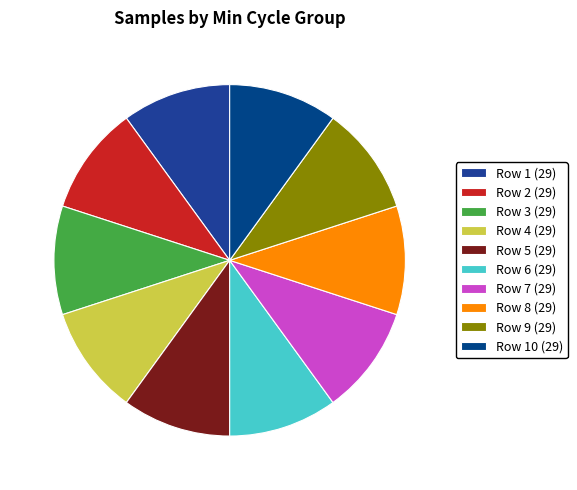

Count the number of slices in the pie.

10